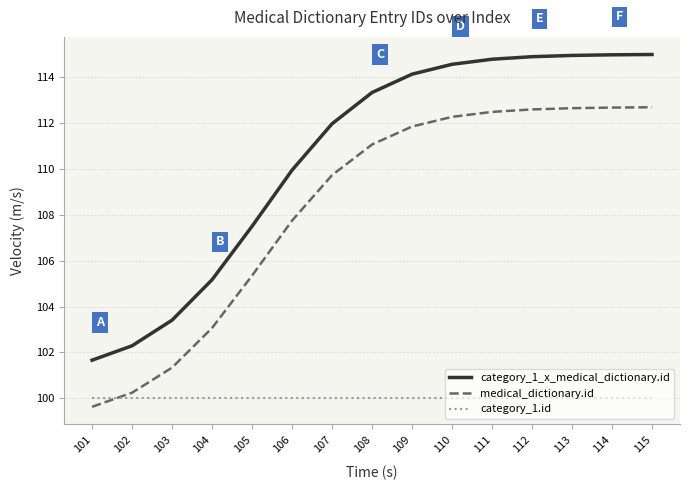

Count the number of data series in this chart.

3